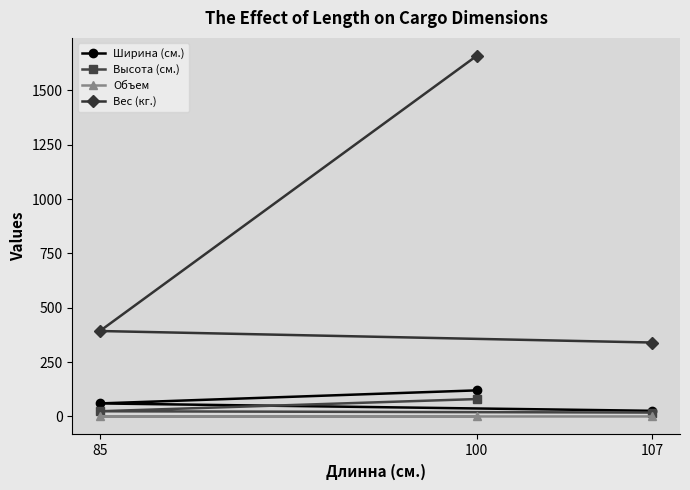

What is the difference between the second highest and minimum values in the Высота (см.) series?

6.0